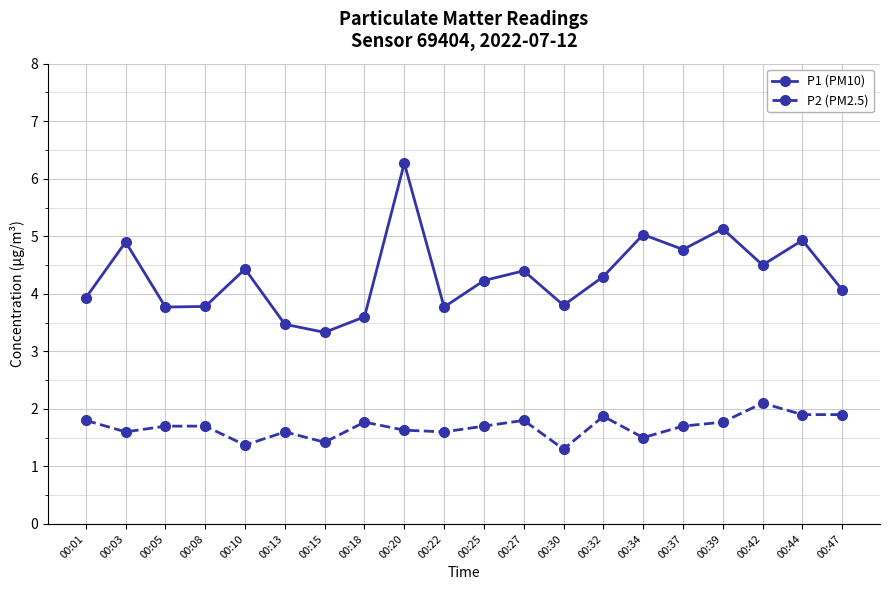

What is the sum of the P2 (PM2.5) values at 00:22 and 00:18?

3.4